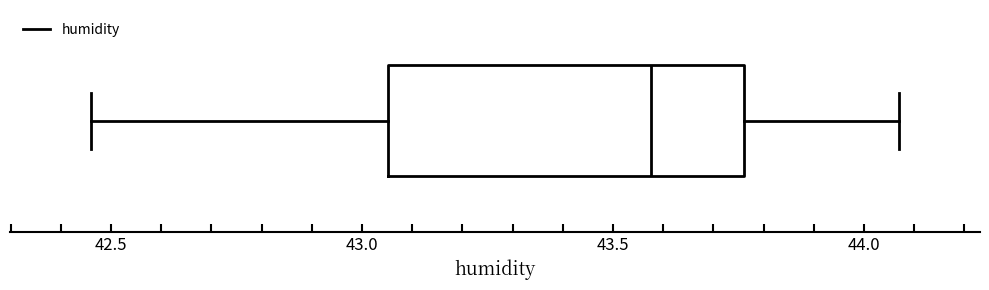

Read this box plot against the x-axis: the position of the median line, the range covered by the box, and the ends of both whiskers. The values are not printed on the chart, so give them approximately, as read against the axis.

median 43.60, box 43.05 to 43.75, whiskers 42.45 to 44.05